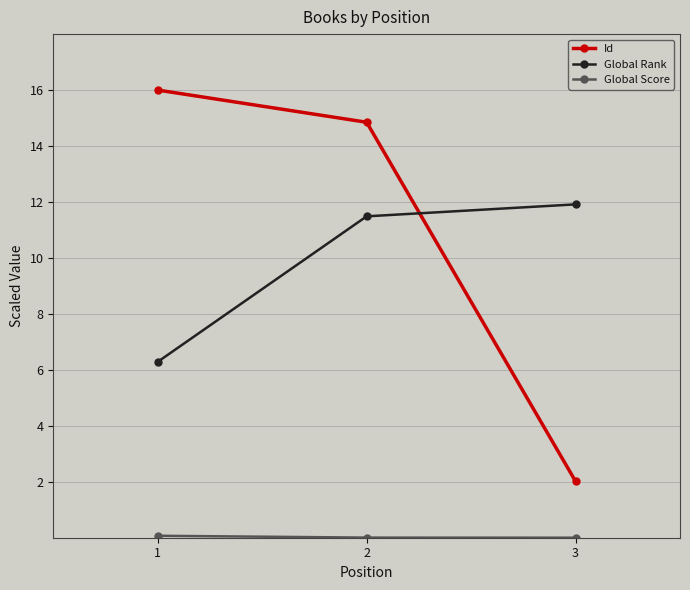

Is this an area chart (filled region under the line)?

No